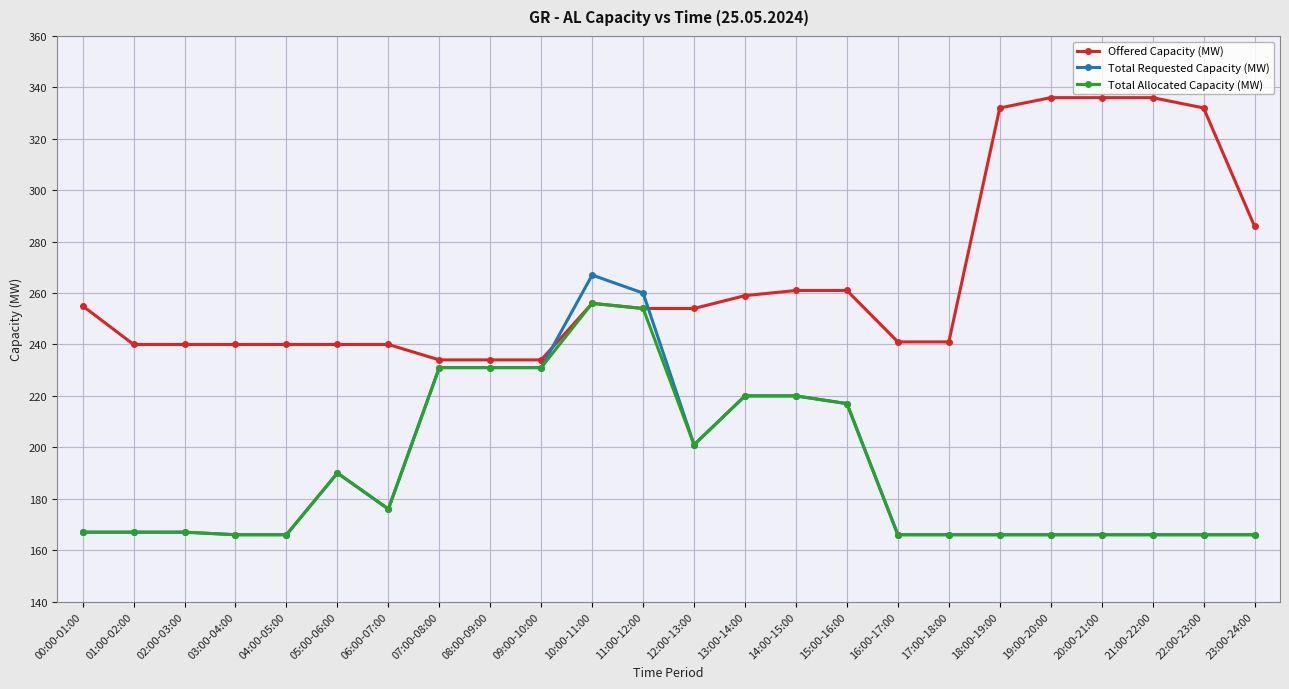

The value of Total Allocated Capacity (MW) at 07:00-08:00 is 231. True or false?

True